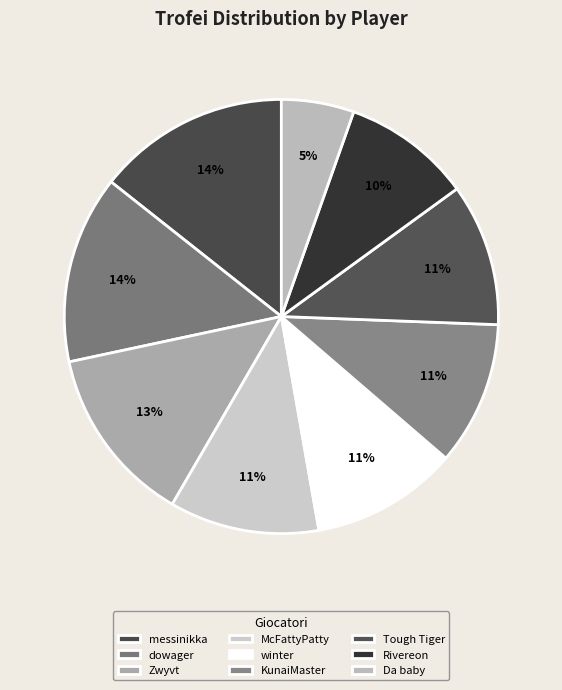

Rank the categories by value from highest to lowest.

messinikka, dowager, Zwyvt, McFattyPatty, winter, KunaiMaster, Tough Tiger, Rivereon, Da baby